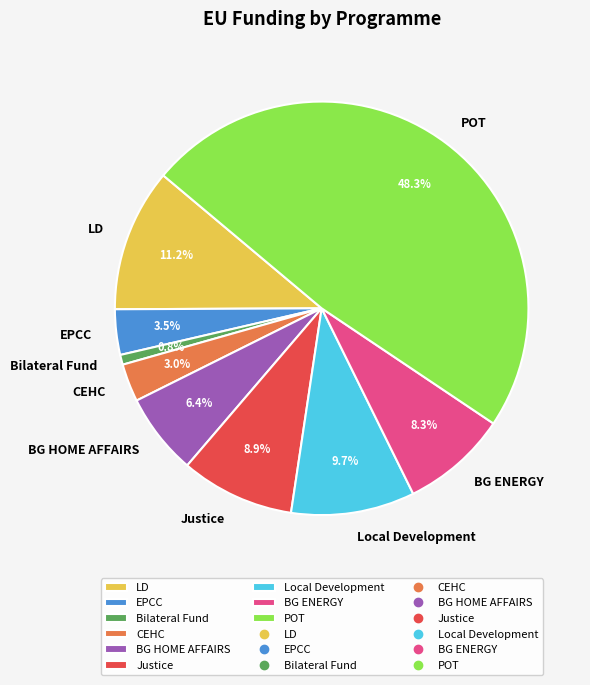

Which slice is the smallest?

Bilateral Fund